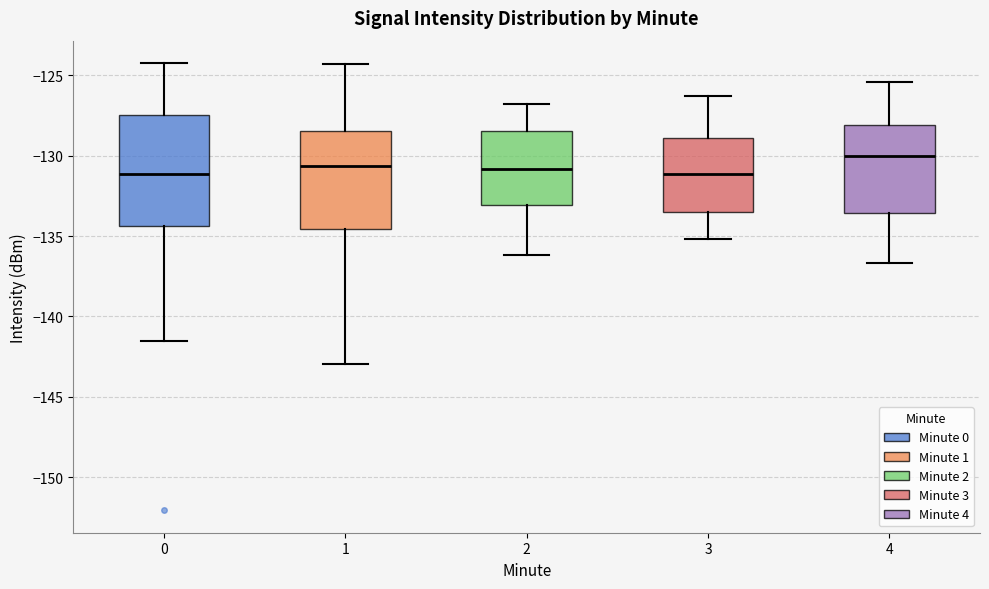

Reading left to right, transcribe this box plot: for each box, give where its median line is, the range the box spans, and where its two whiskers end, as read against the y-axis. The values are not printed on the chart, so give them approximately, as read against the axis.

0: median -131.0, box -134.5 to -127.5, whiskers -141.5 to -124.0
1: median -130.5, box -134.5 to -128.5, whiskers -143.0 to -124.5
2: median -131.0, box -133.0 to -128.5, whiskers -136.0 to -127.0
3: median -131.0, box -133.5 to -129.0, whiskers -135.0 to -126.5
4: median -130.0, box -133.5 to -128.0, whiskers -136.5 to -125.5